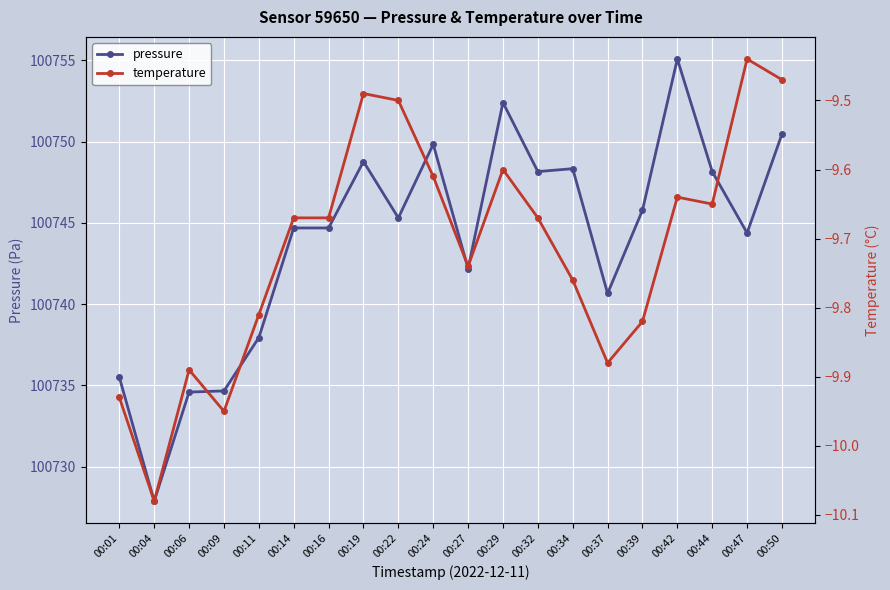

Reading right to left, list all the values displayed in this chart.

pressure: 00:50=100750.5	00:47=100744.4	00:44=100748.2	00:42=100755.1	00:39=100745.8	00:37=100740.7	00:34=100748.3	00:32=100748.2	00:29=100752.4	00:27=100742.2	00:24=100749.8	00:22=100745.3	00:19=100748.8	00:16=100744.7	00:14=100744.7	00:11=100737.9	00:09=100734.7	00:06=100734.6	00:04=100727.9	00:01=100735.5
temperature: 00:50=-9.5	00:47=-9.4	00:44=-9.7	00:42=-9.6	00:39=-9.8	00:37=-9.9	00:34=-9.8	00:32=-9.7	00:29=-9.6	00:27=-9.7	00:24=-9.6	00:22=-9.5	00:19=-9.5	00:16=-9.7	00:14=-9.7	00:11=-9.8	00:09=-9.9	00:06=-9.9	00:04=-10.1	00:01=-9.9